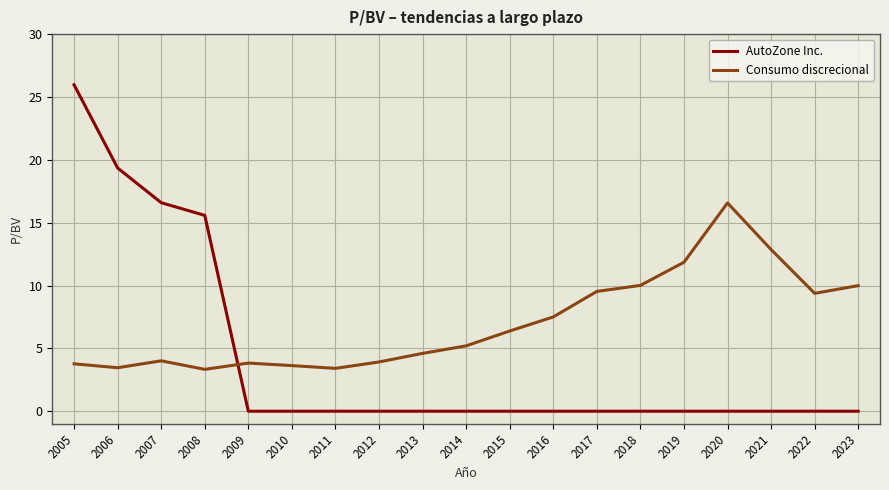

What is the total value across all series at 2011?

3.4